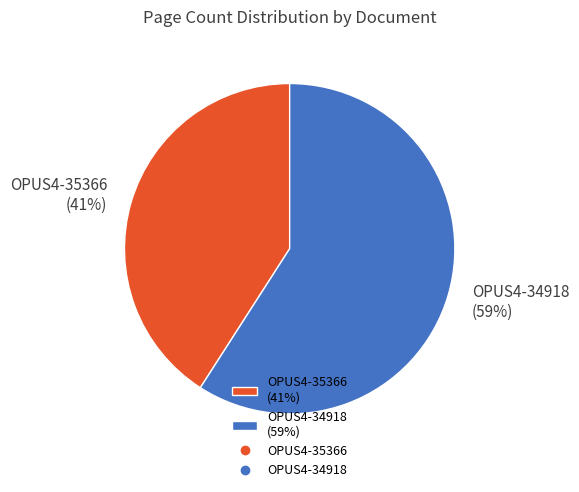

To the nearest percent, what is the average slice percentage?

50%